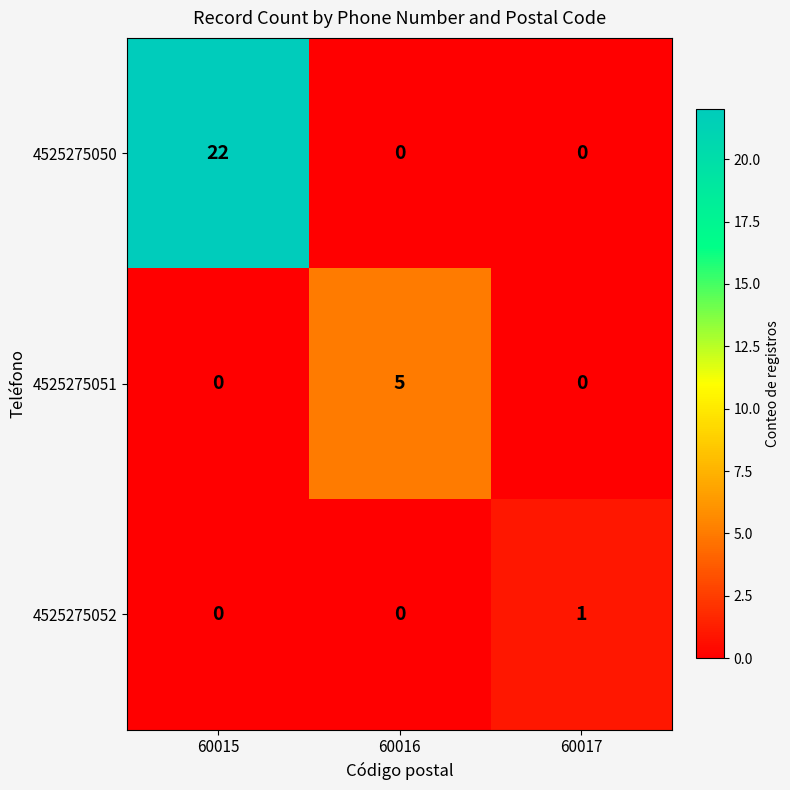

What is the total value across all series at 60017?

1